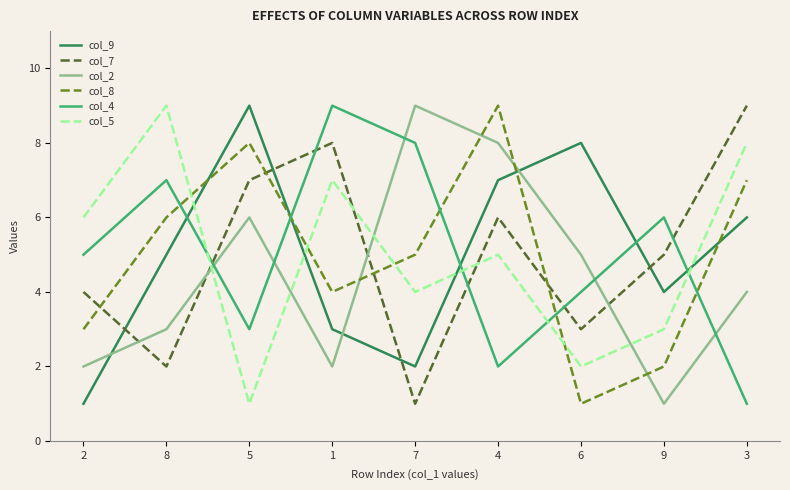

The col_7 series shows 2 at 7. True or false?

False